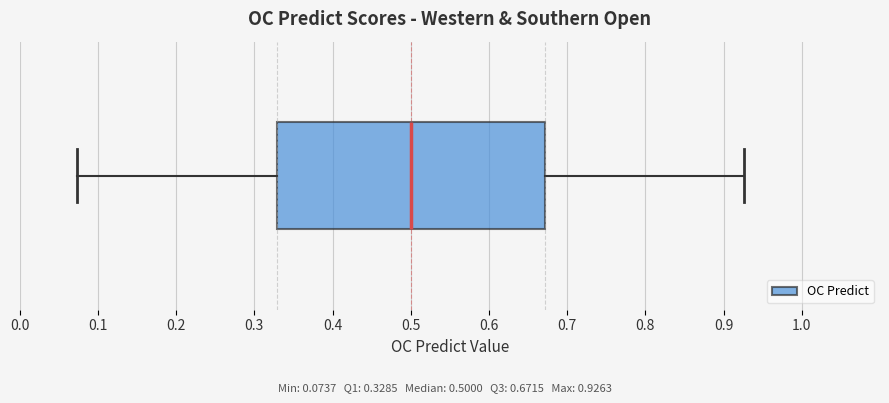

Transcribe this box plot: give where the median line is, the range the box spans, and where the two whiskers end, as read against the x-axis. The values are not printed on the chart, so give them approximately, as read against the axis.

median 0.50, box 0.33 to 0.67, whiskers 0.07 to 0.93